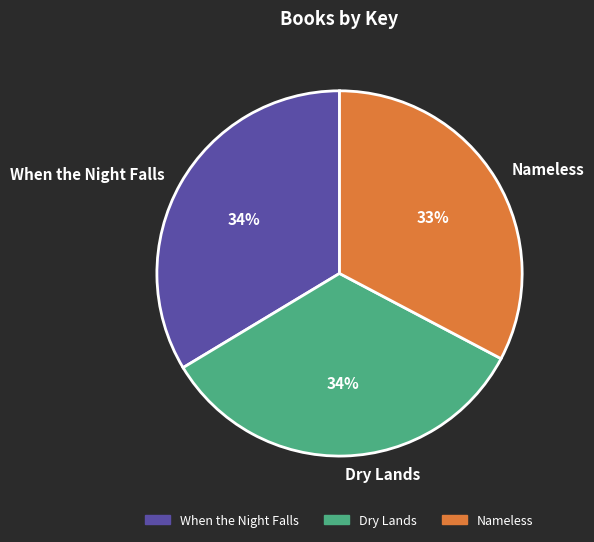

To the nearest percent, what is the difference between the Dry Lands and Nameless slice percentages?

1%